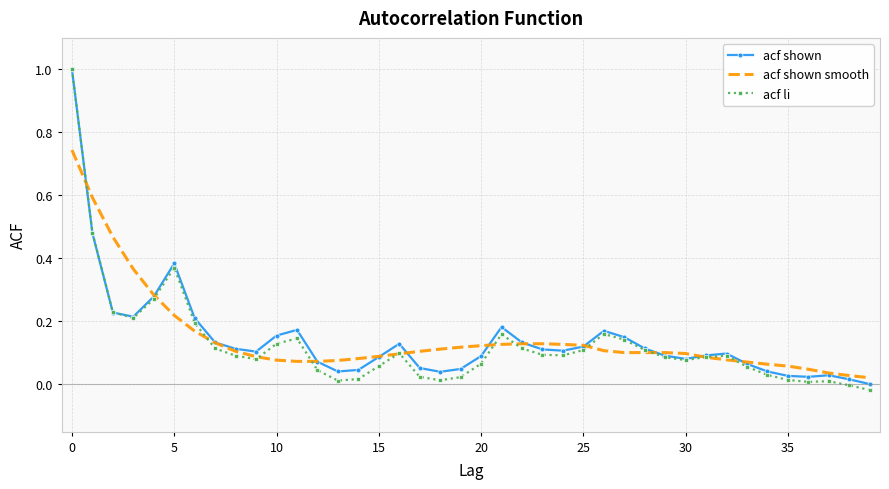

What is the maximum value for acf li?

1.0